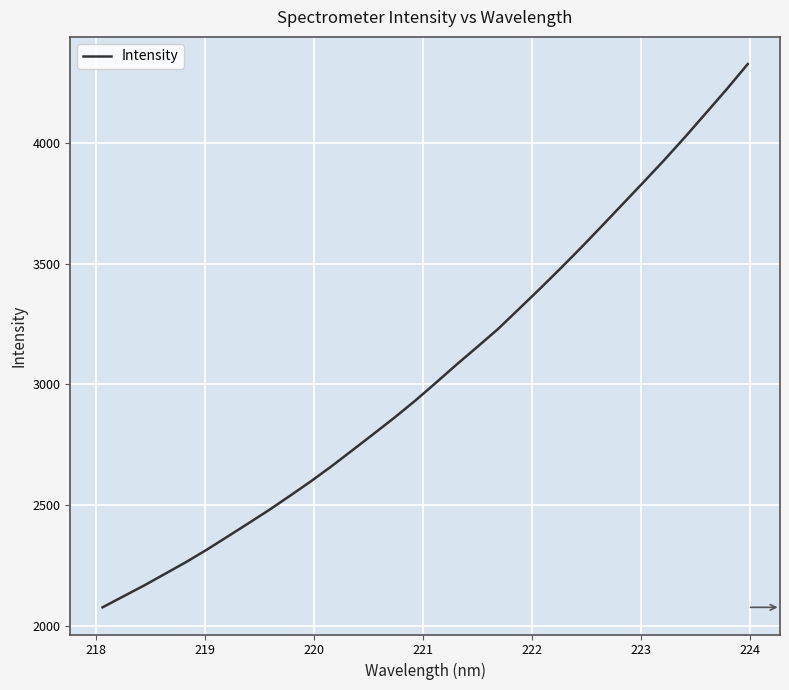

Does the chart display data point markers on the line(s)?

No